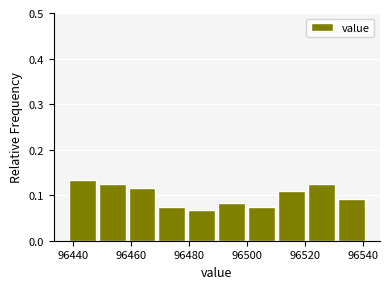

Reading left to right, list every bar in this chart as the range it spans on the x-axis followed by its height. Neither the bar edges nor the heights are printed on the chart, so give them approximately, as read against the axes.

96438 to 96448: 0.13
96448 to 96458: 0.13
96458 to 96468: 0.12
96468 to 96480: 0.08
96480 to 96490: 0.07
96490 to 96500: 0.08
96500 to 96510: 0.08
96510 to 96520: 0.11
96520 to 96530: 0.13
96530 to 96542: 0.09